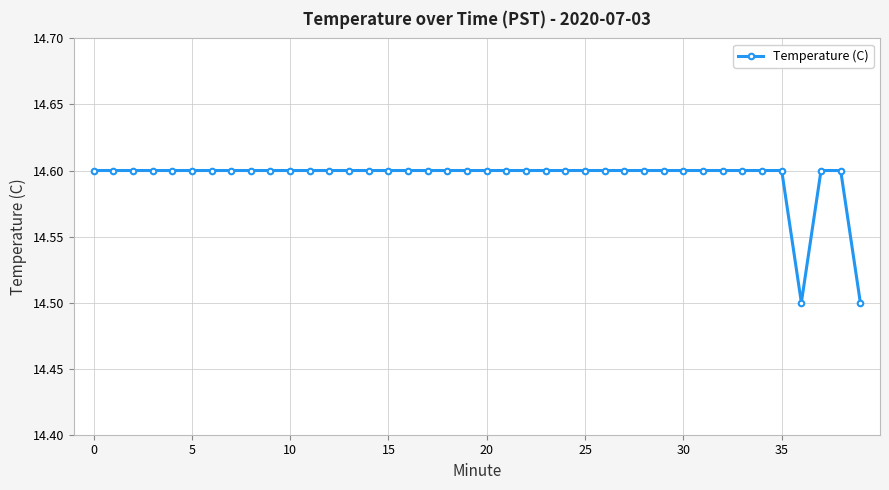

What is the value of the 7th point from the left?

14.6